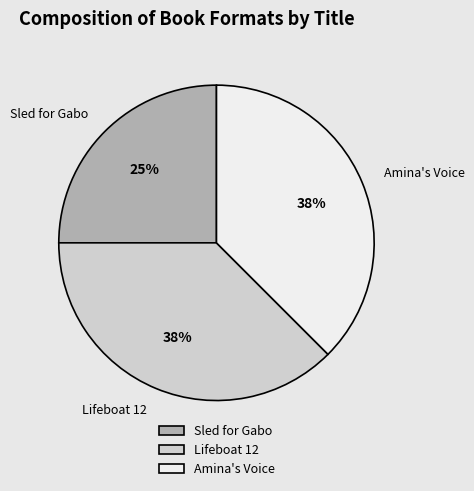

Which category has the smallest portion of the pie?

Sled for Gabo